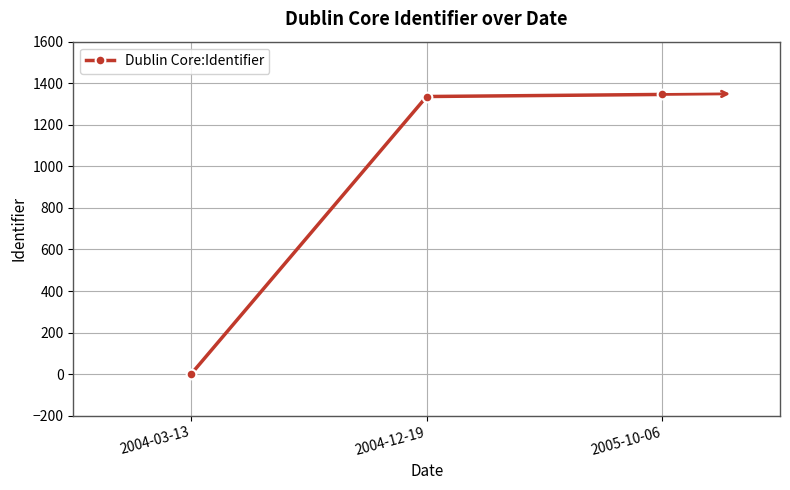

What is the difference between the values at 2004-03-13 and 2004-12-19?

1336